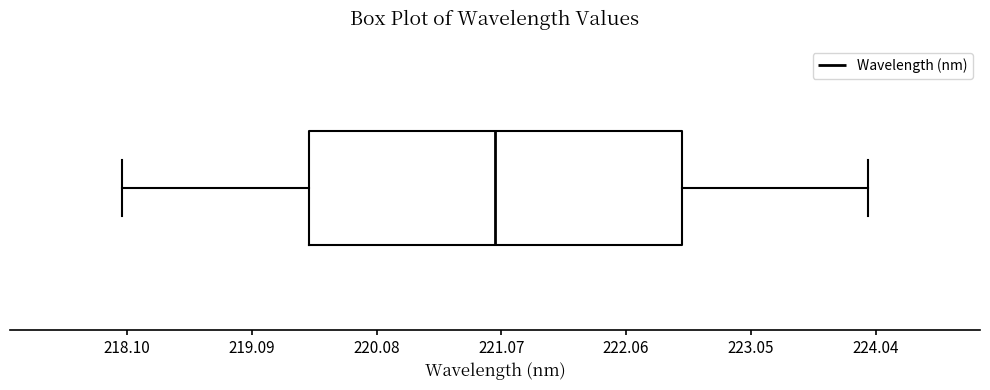

Transcribe this box plot: give where the median line is, the range the box spans, and where the two whiskers end, as read against the x-axis. The values are not printed on the chart, so give them approximately, as read against the axis.

median 221.0, box 219.5 to 222.5, whiskers 218.1 to 224.0